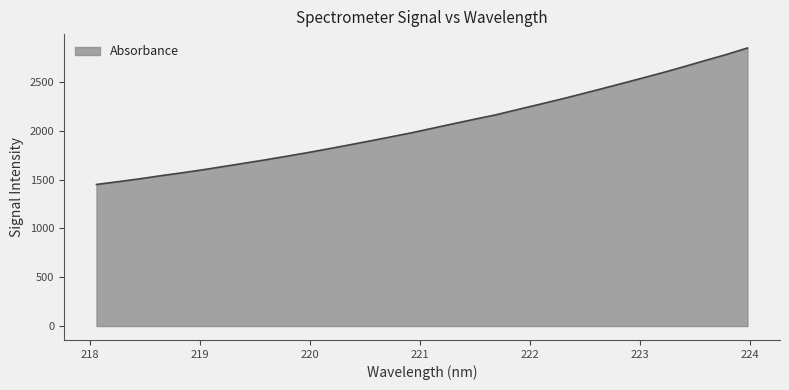

What is the difference between the maximum and minimum values?

1397.6